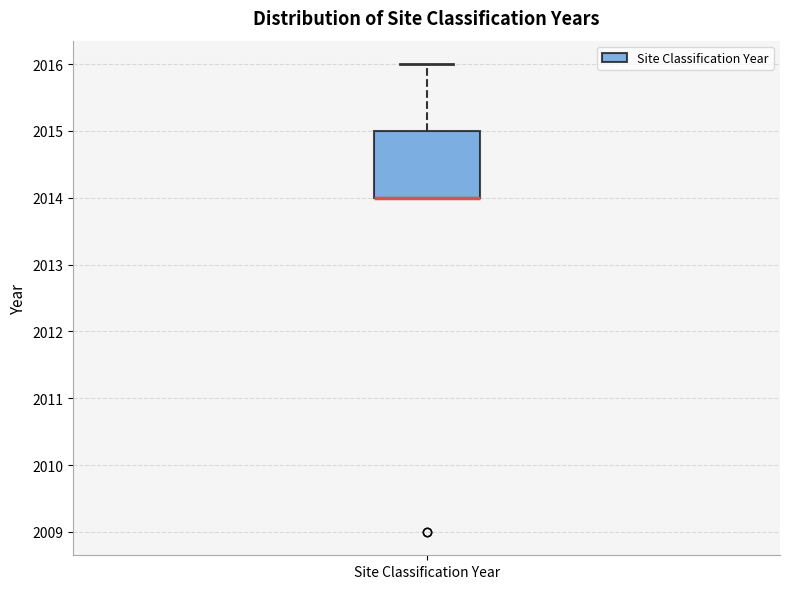

Where does the upper whisker of the box for Site Classification Year end on the y-axis? The values are not printed on the chart, so give them approximately, as read against the axis.

2016